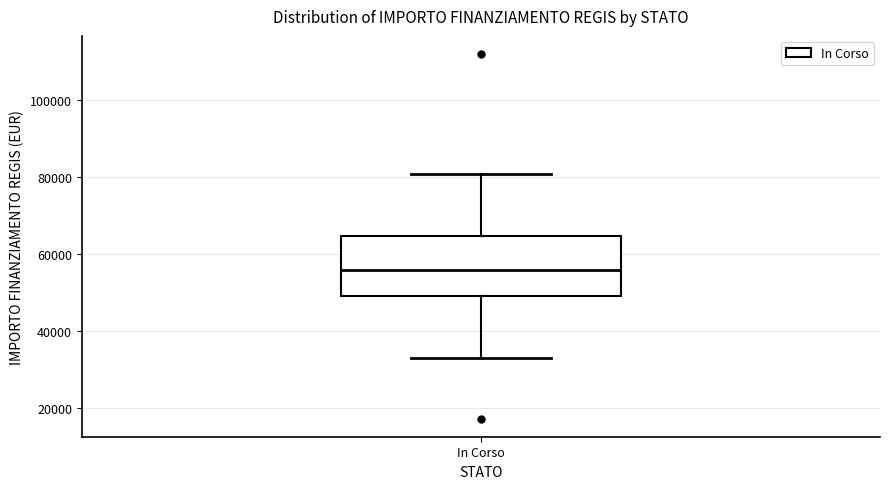

Read this box plot against the y-axis: the position of the median line, the range covered by the box, and the ends of both whiskers. The values are not printed on the chart, so give them approximately, as read against the axis.

median 56000, box 50000 to 64000, whiskers 32000 to 80000